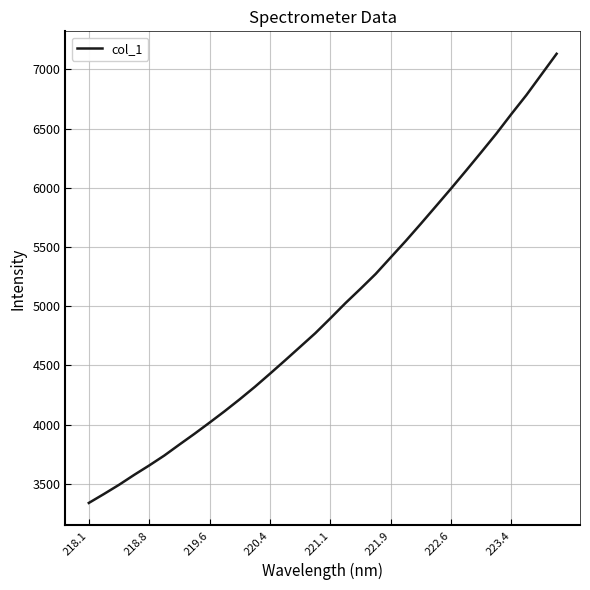

What is the difference between the maximum and minimum values?

3794.9